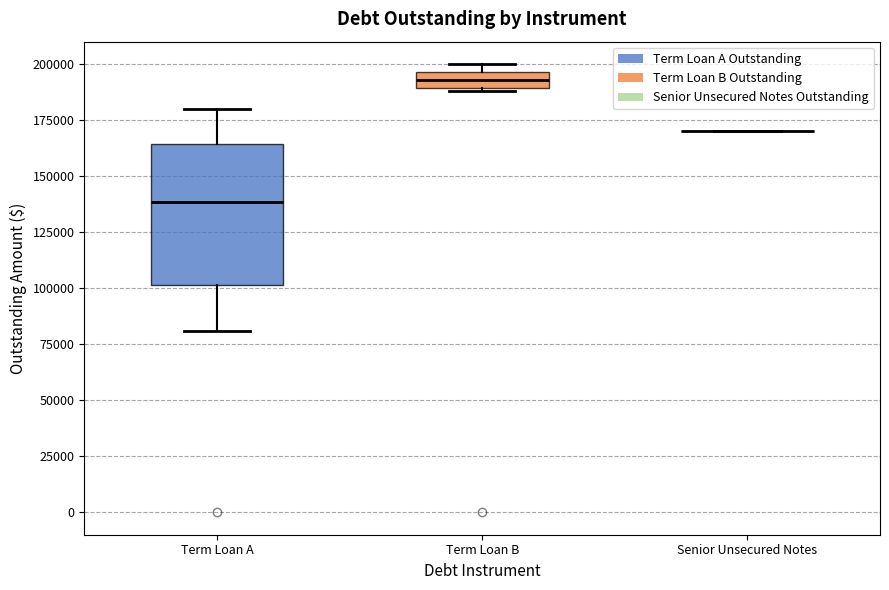

Where is the upper edge of the box for Term Loan B on the y-axis? The values are not printed on the chart, so give them approximately, as read against the axis.

195000